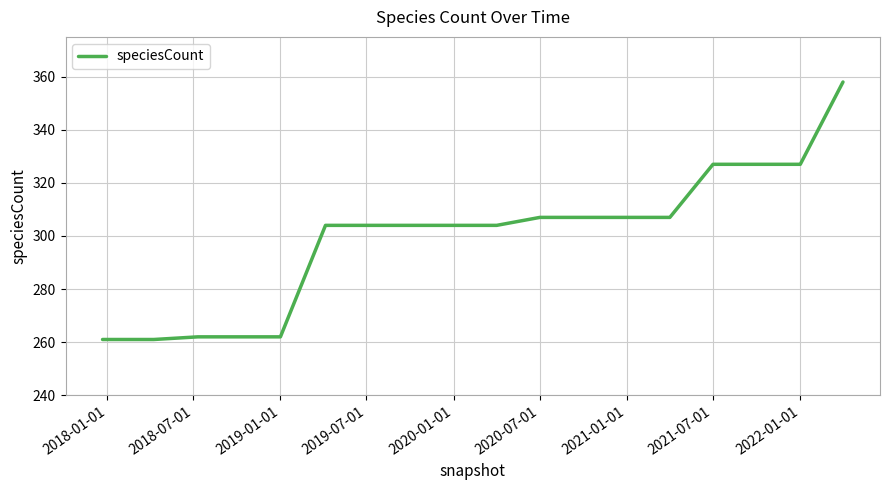

What is the greatest value displayed?

358